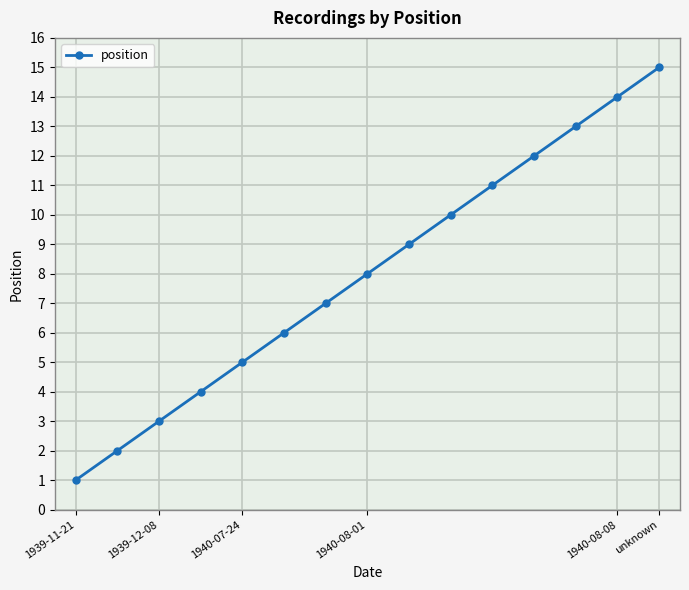

What is the difference between the maximum and minimum values?

14